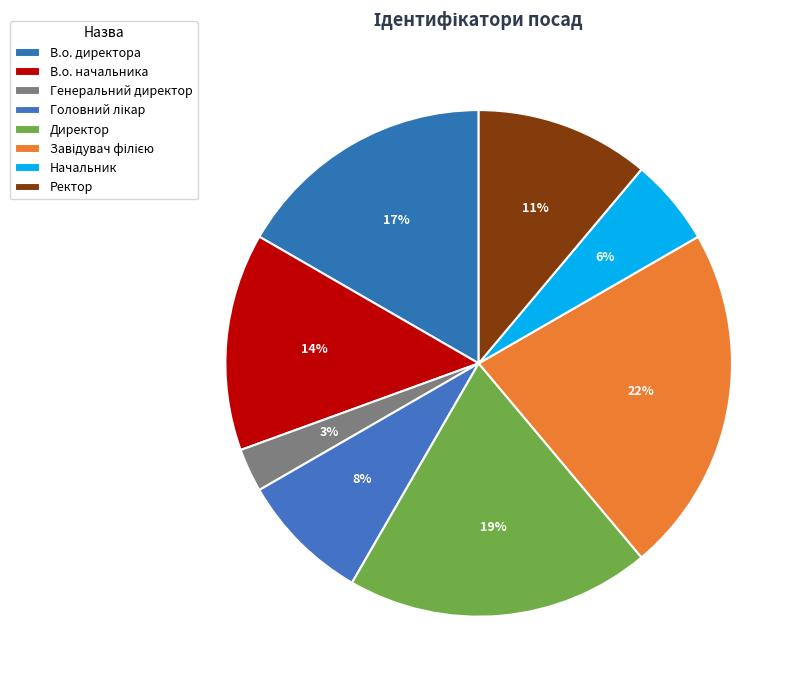

How many slices are in this pie chart?

8